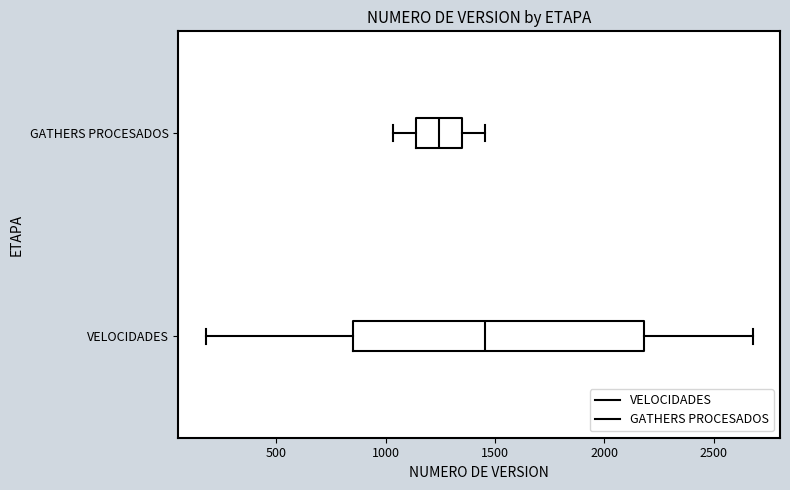

Which box is the widest, from its left edge to its right edge?

VELOCIDADES